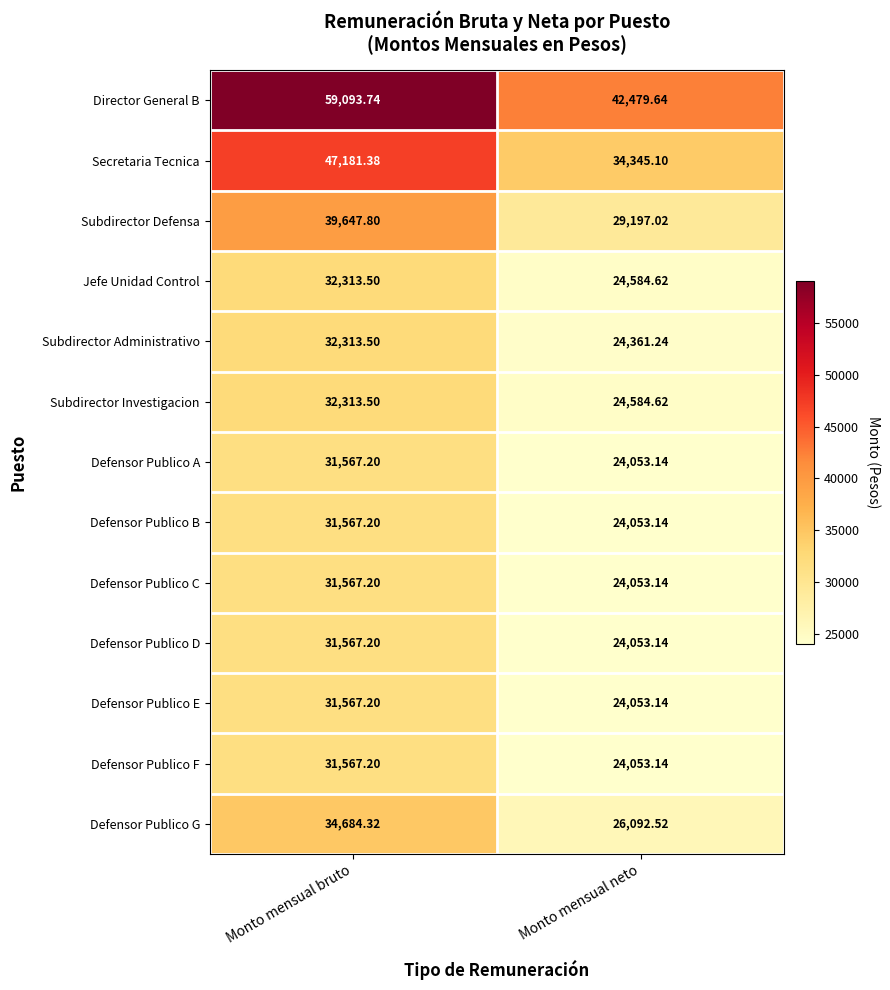

Rank the categories by Jefe Unidad Control value from lowest to highest.

Monto mensual neto, Monto mensual bruto